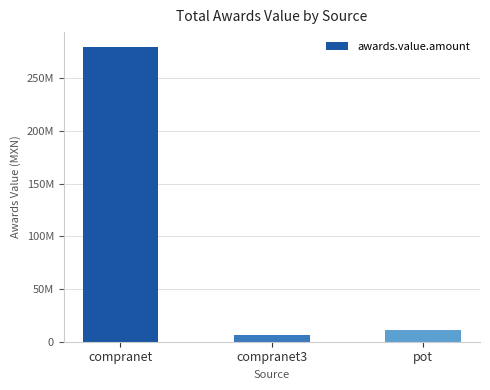

List the labels in order of value, largest first.

compranet, pot, compranet3